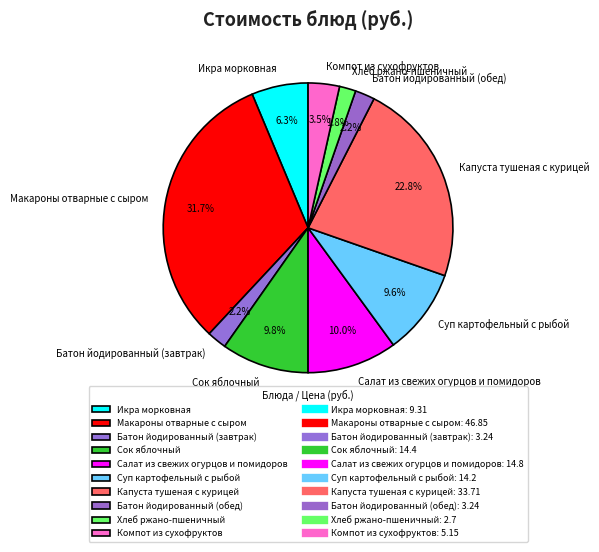

True or false: Икра морковная accounts for 1% of the total.

False